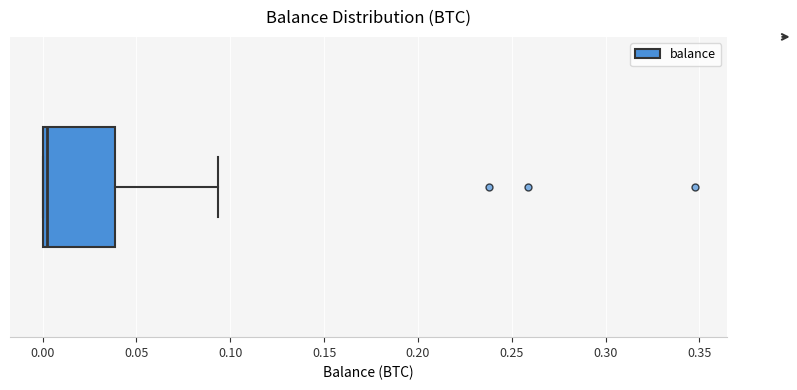

Transcribe this box plot: give where the median line is, the range the box spans, and where the two whiskers end, as read against the x-axis. The values are not printed on the chart, so give them approximately, as read against the axis.

median 0.000 (just right of the box's left edge), box 0.000 to 0.040, whiskers 0.000 to 0.095